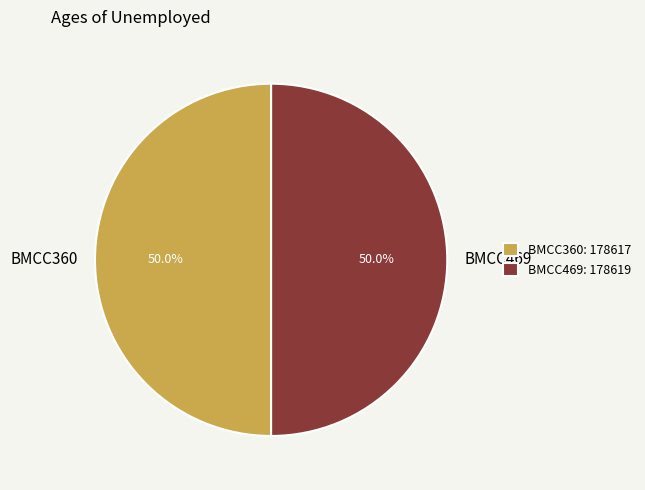

The BMCC469 slice represents 50% of the pie. True or false?

True